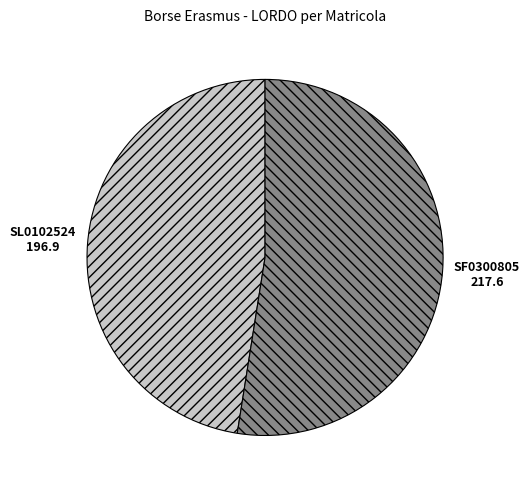

True or false: SL0102524 accounts for 34% of the total.

False